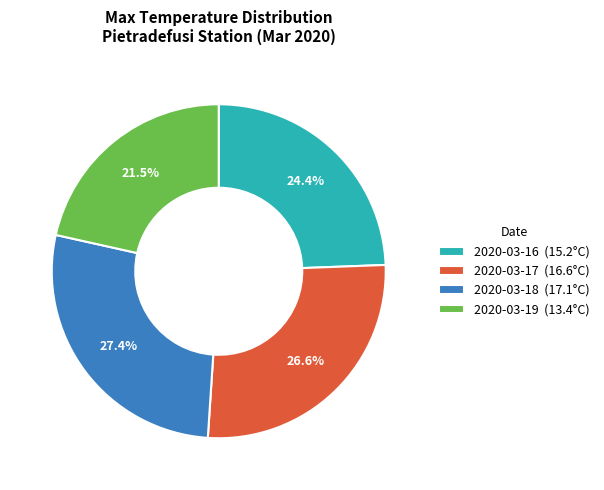

Does 2020-03-17 (16.6°C) account for over 50% of the chart?

No